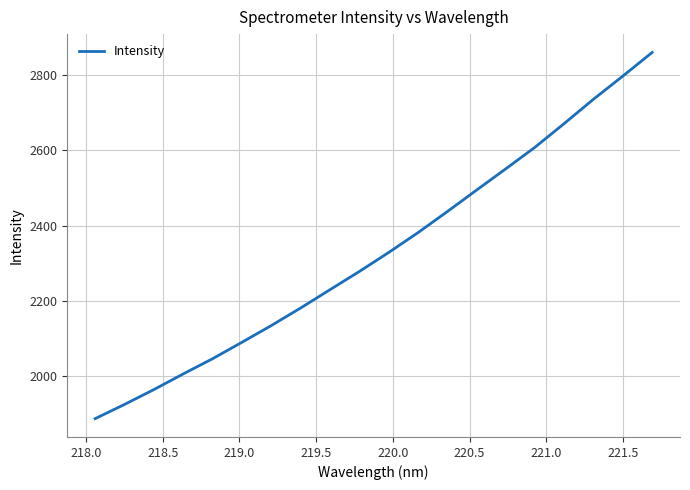

What is the maximum value shown in the chart?

2860.7